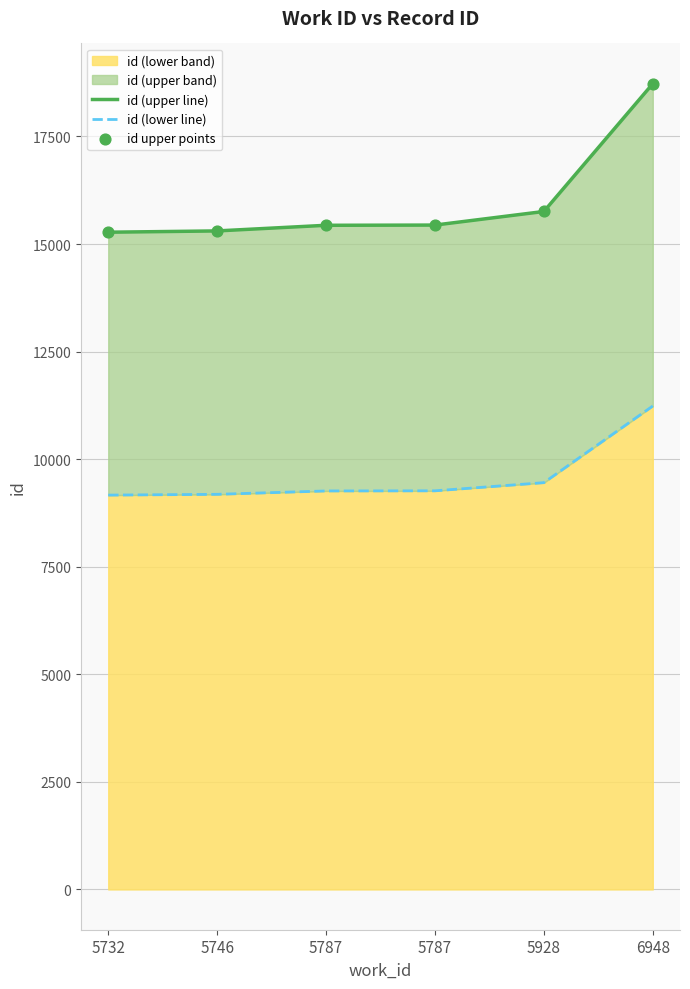

What is the total value across all series at 5746?

39793.0